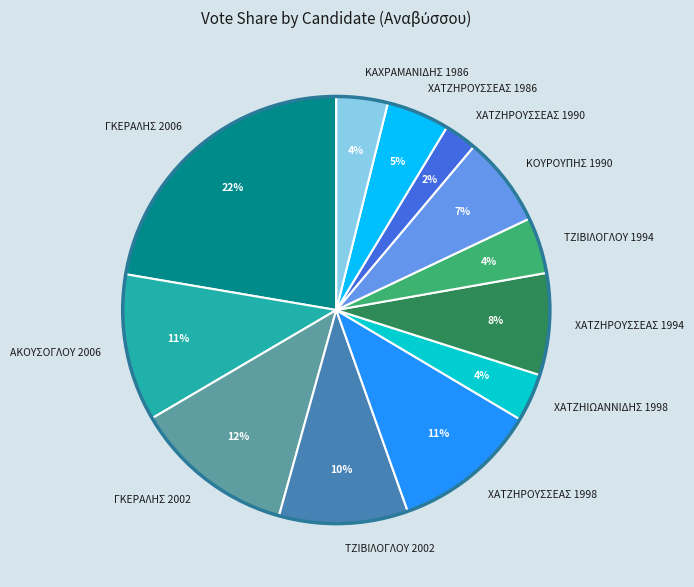

To the nearest percent, what is the difference between the largest and smallest slice percentages?

20%